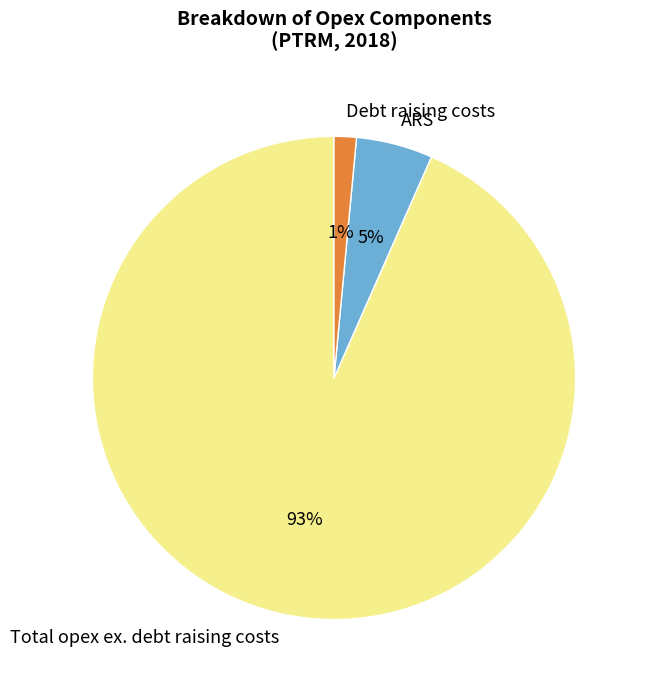

Is there a majority slice in this chart?

Yes